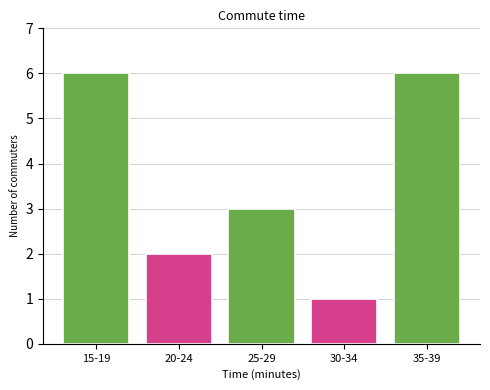

Reading left to right, transcribe all the data shown in this chart.

15-19=6	20-24=2	25-29=3	30-34=1	35-39=6